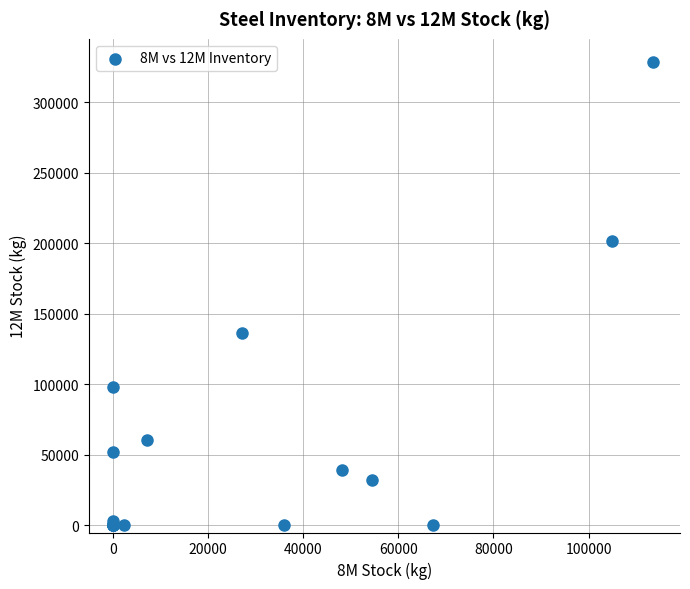

What Y value in the scatter plot is closest to 164340?

136488